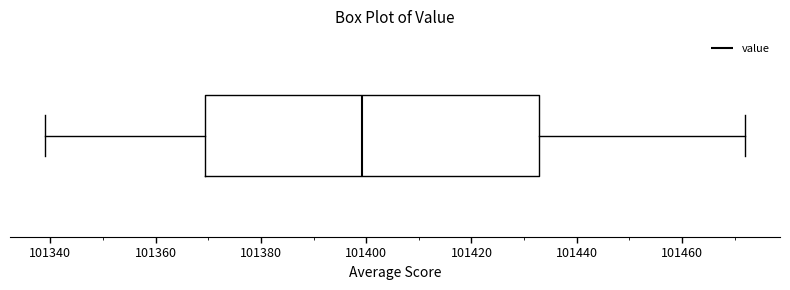

Read this box plot against the x-axis: the position of the median line, the range covered by the box, and the ends of both whiskers. The values are not printed on the chart, so give them approximately, as read against the axis.

median 101400, box 101370 to 101432, whiskers 101338 to 101472